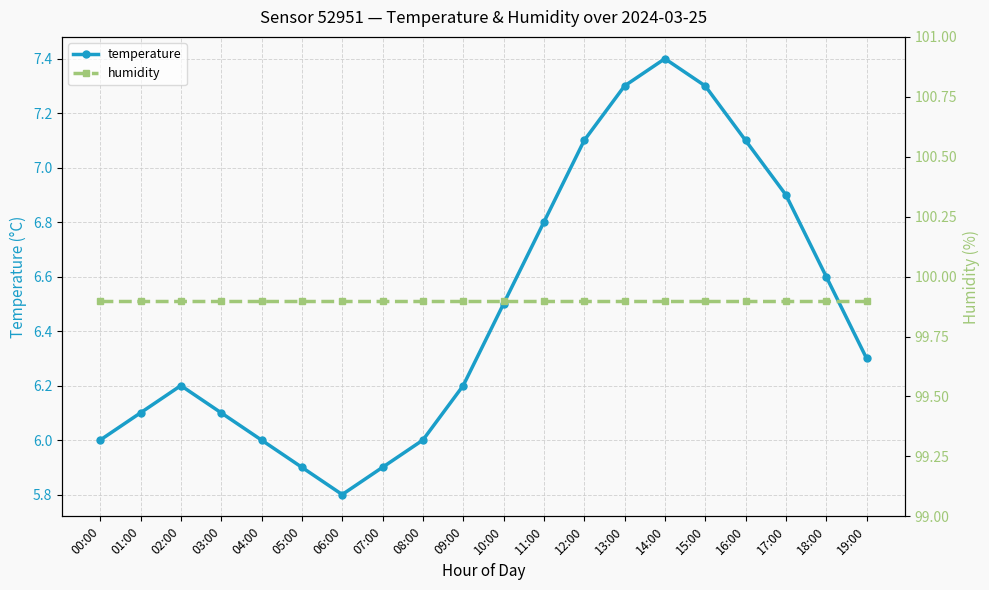

What is the sum of the humidity values at 16:00 and 13:00?

199.8